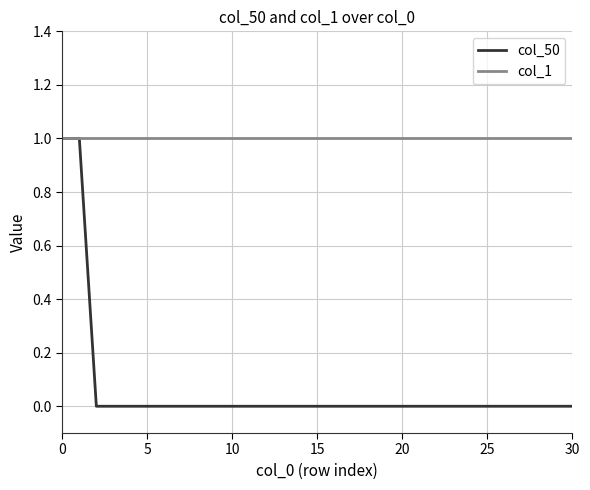

How many distinct data groups are displayed?

2